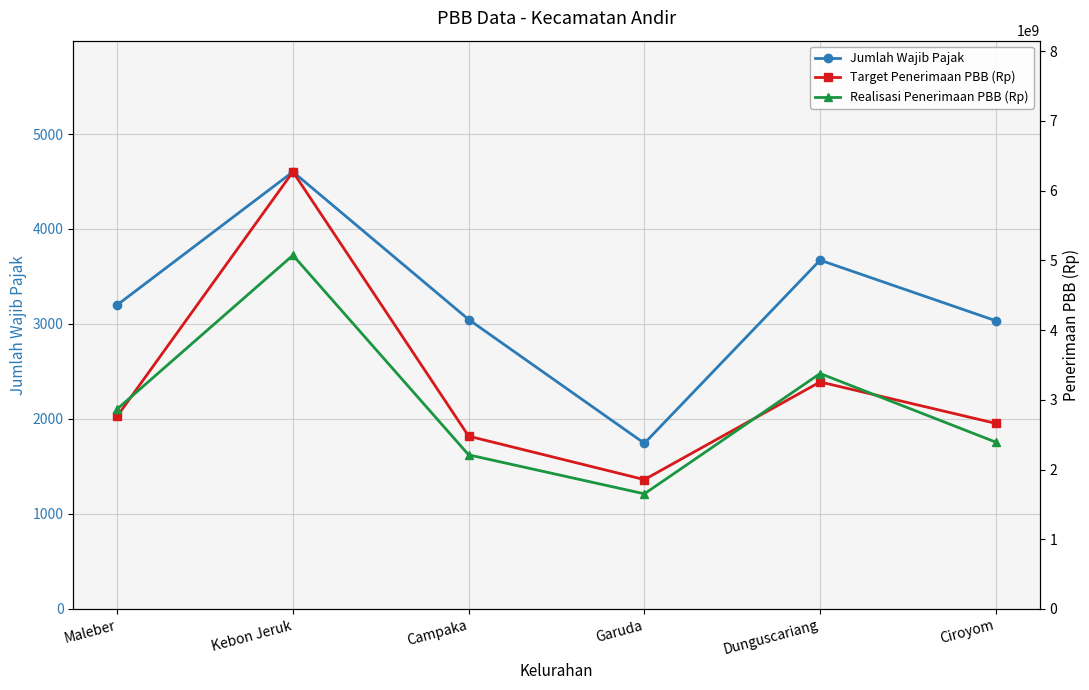

What is the label of the 6th point from the right?

Maleber